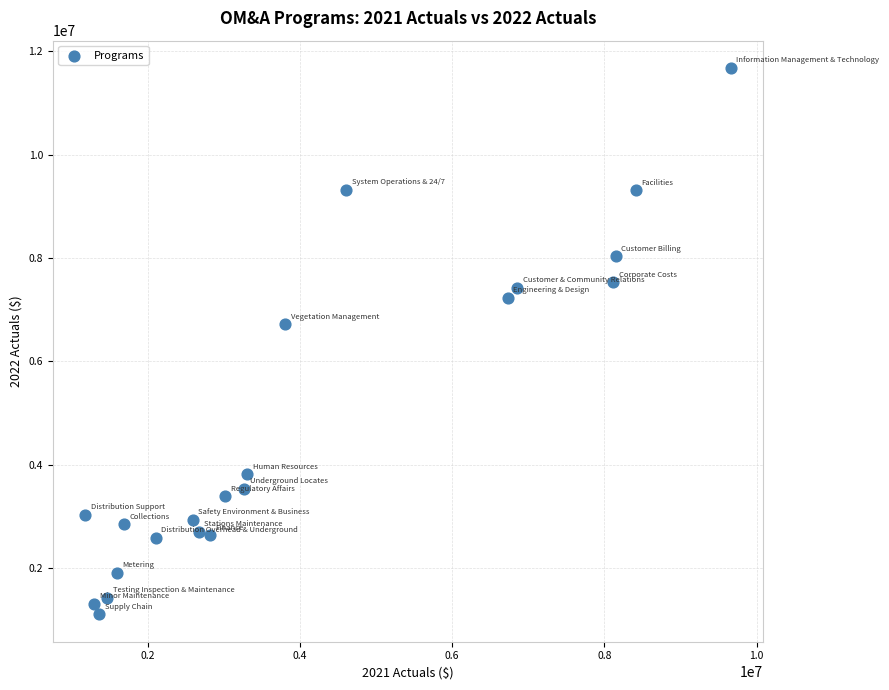

What is the range of X values (max minus min)?

8481599.9